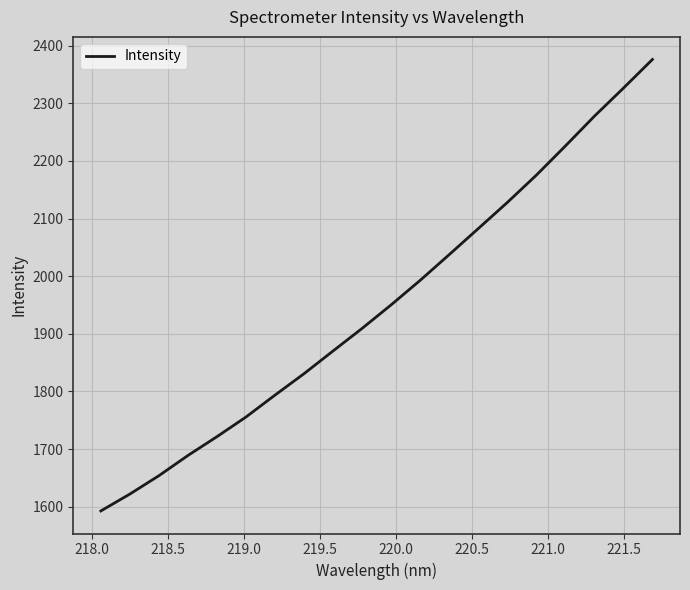

Reading right to left, list all the values displayed in this chart.

2376.2	2326.4	2277.7	2226.1	2175.5	2128.1	2082.8	2037.7	1993.1	1950.5	1909.7	1870.5	1831.1	1793.9	1755.8	1721.7	1689.0	1653.9	1622.1	1592.7